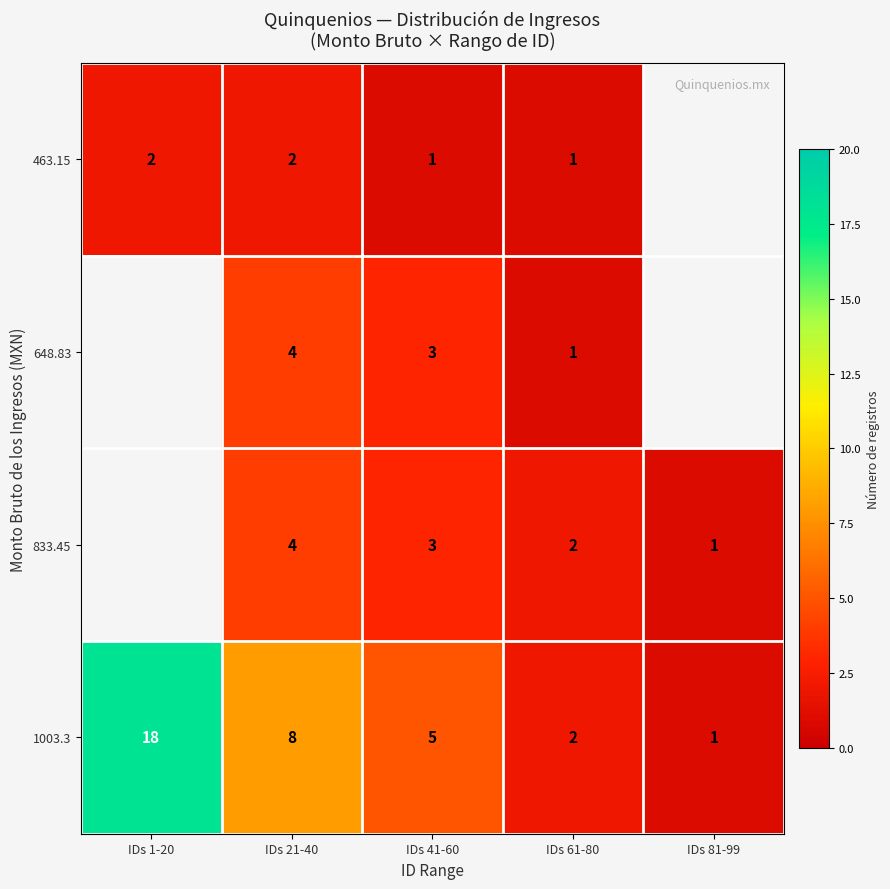

The value of 648.83 at IDs 41-60 is 3. True or false?

True